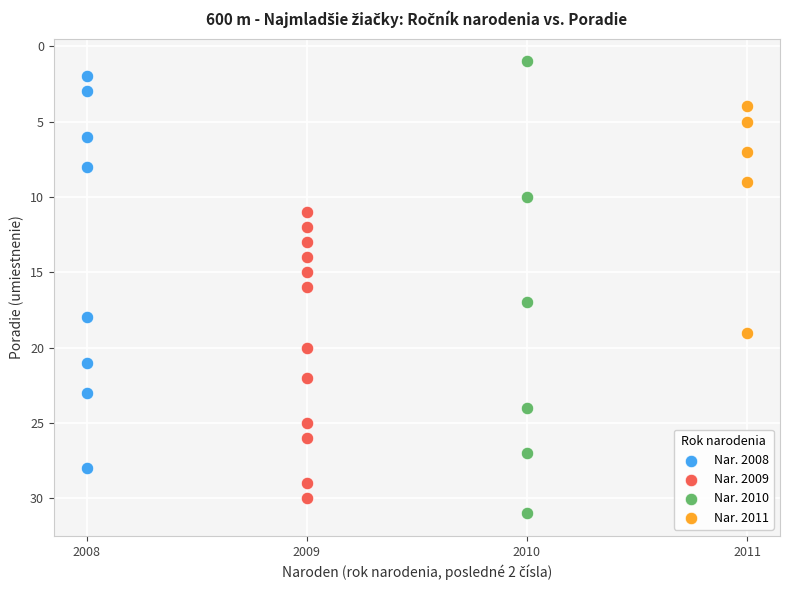

What are all the series names shown in the legend?

Nar. 2008, Nar. 2009, Nar. 2010, Nar. 2011